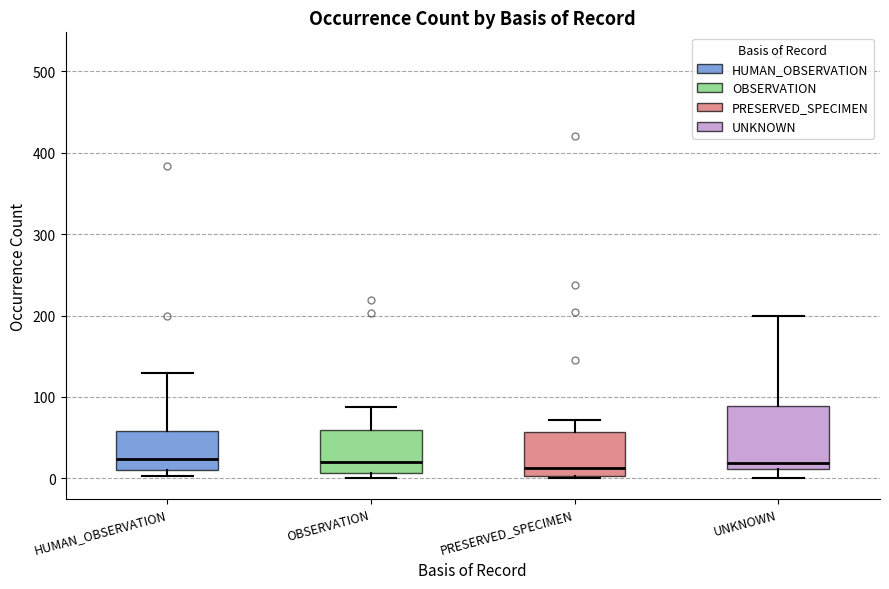

Where does the upper whisker of the box for OBSERVATION end on the y-axis? The values are not printed on the chart, so give them approximately, as read against the axis.

90